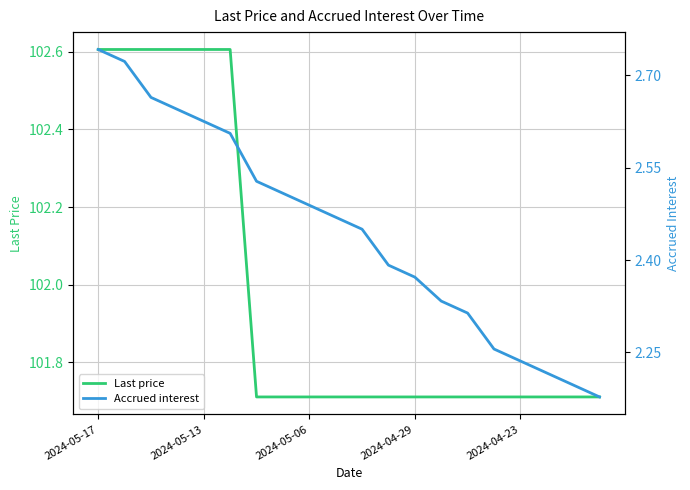

Reading left to right, transcribe all the data shown in this chart.

Last price: 102.6	102.6	102.6	102.6	102.6	102.6	101.7	101.7	101.7	101.7	101.7	101.7	101.7	101.7	101.7	101.7	101.7	101.7	101.7	101.7
Accrued interest: 2.7	2.7	2.7	2.6	2.6	2.6	2.5	2.5	2.5	2.5	2.5	2.4	2.4	2.3	2.3	2.3	2.2	2.2	2.2	2.2